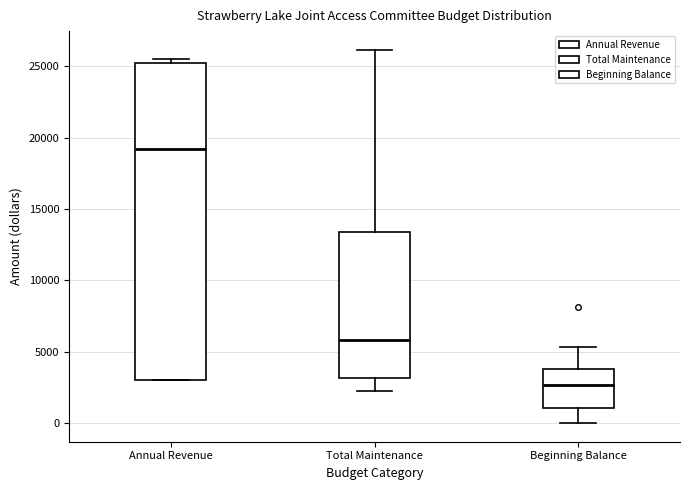

Which box has the highest median line?

Annual Revenue